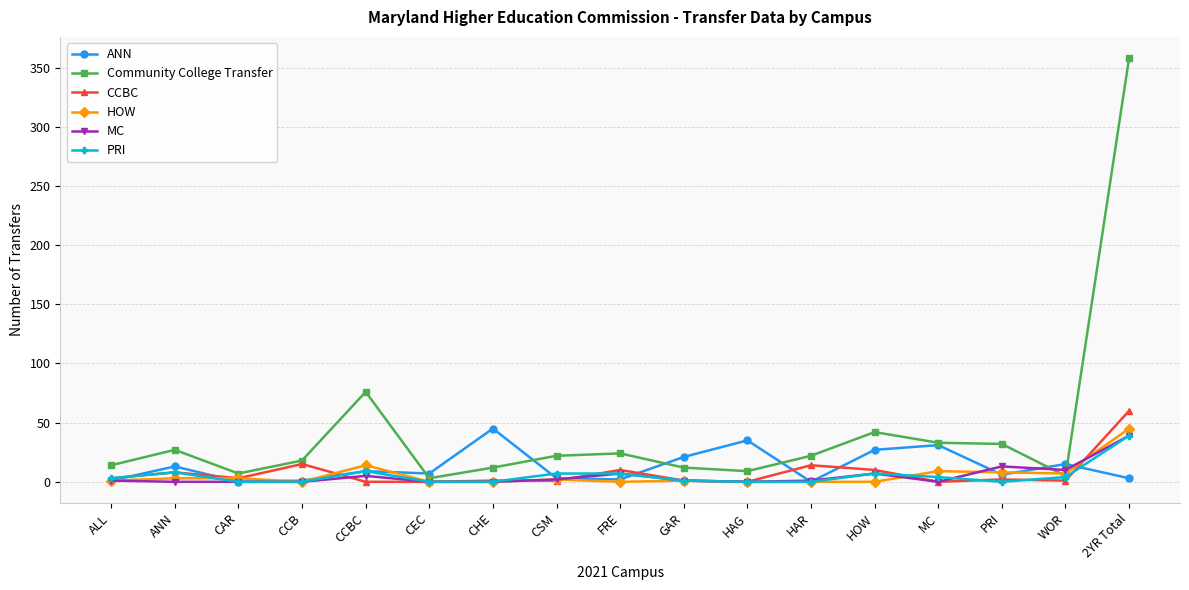

True or false: ANN has more than 0 points higher than both neighbors.

True